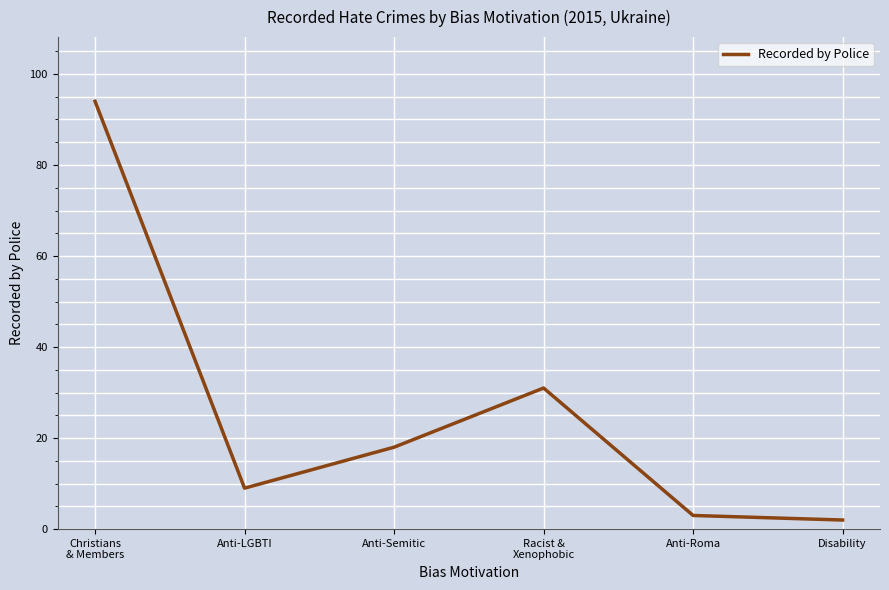

How many lines are shown in the chart?

1